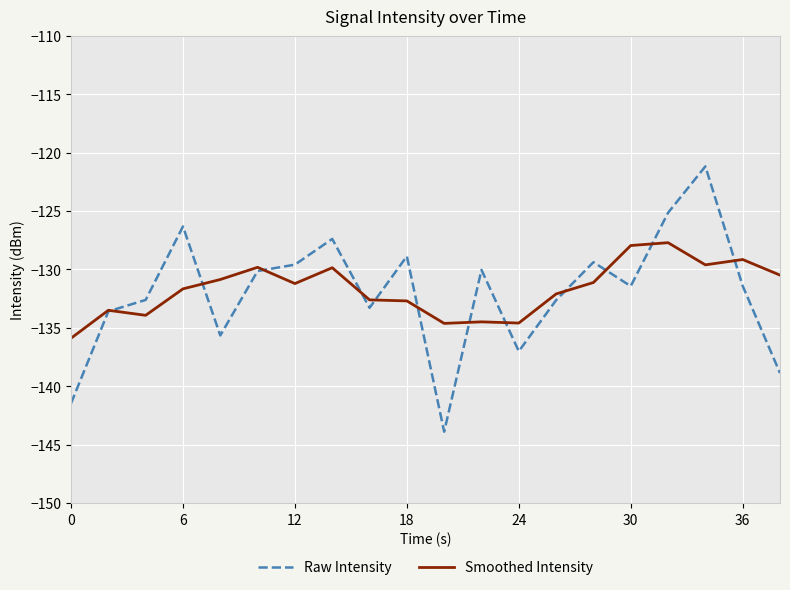

Which series has the largest range (max minus min)?

Raw Intensity